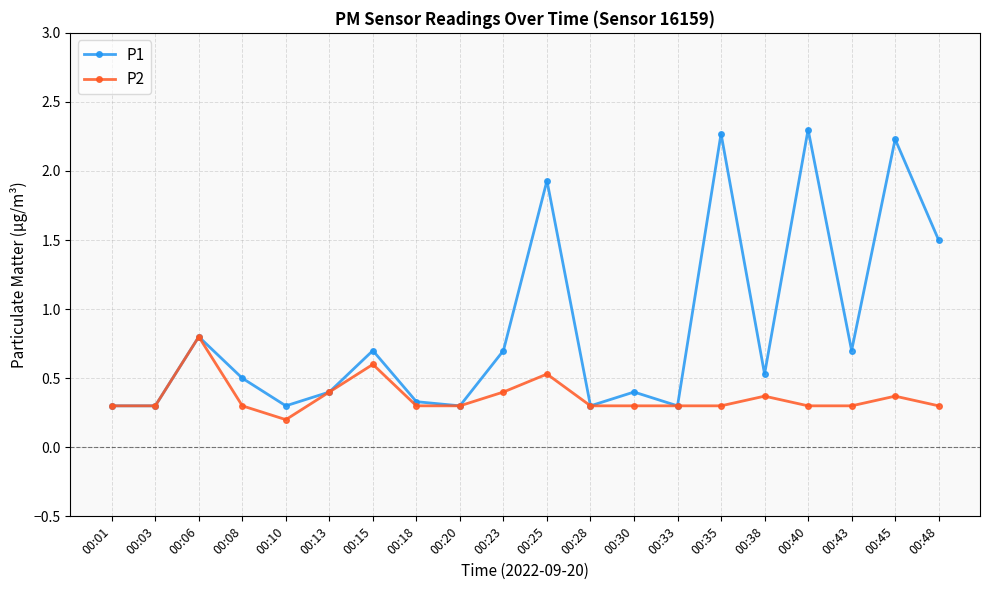

Is it true that P1 equals 0.6 at 00:13?

False